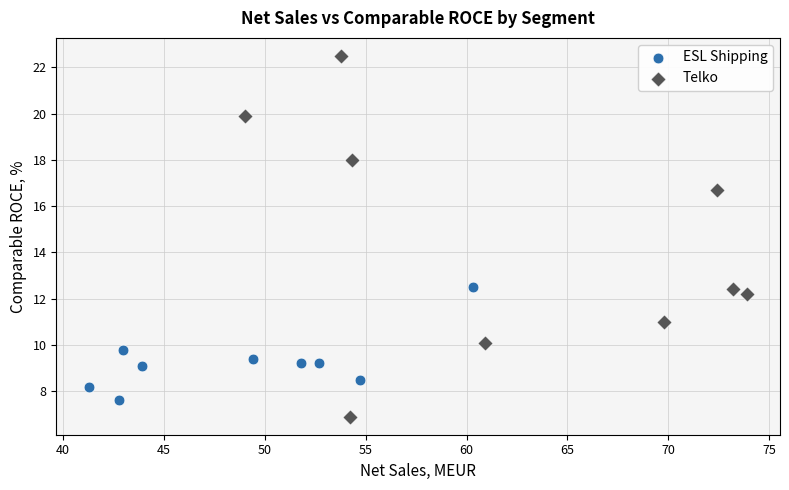

Which series has the largest Y range (max minus min)?

Telko